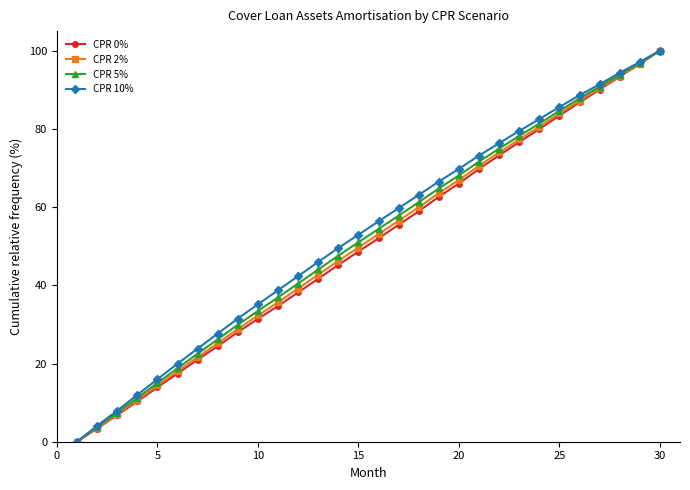

What is the average value of the CPR 2% series?

51.0